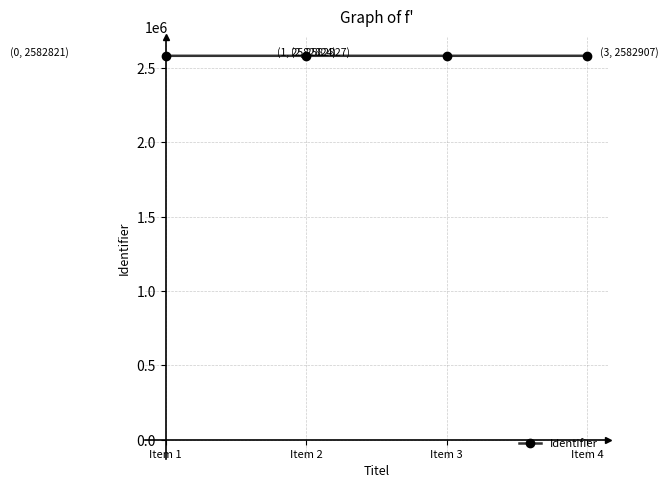

What is the average value?

2582845